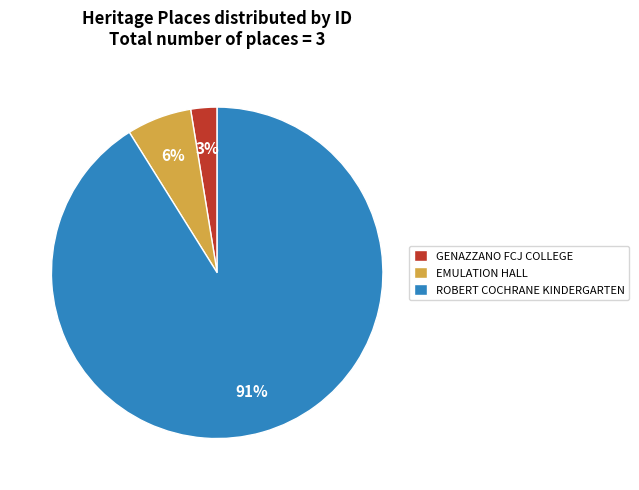

How many segments does this pie chart have?

3